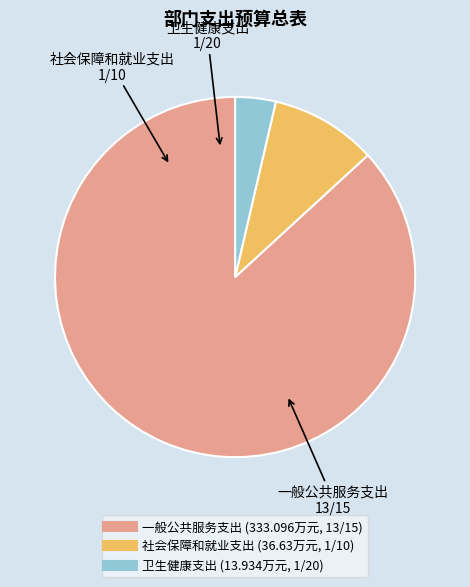

What is the ratio of the value at 一般公共服务支出 to the value at 卫生健康支出?

23.9